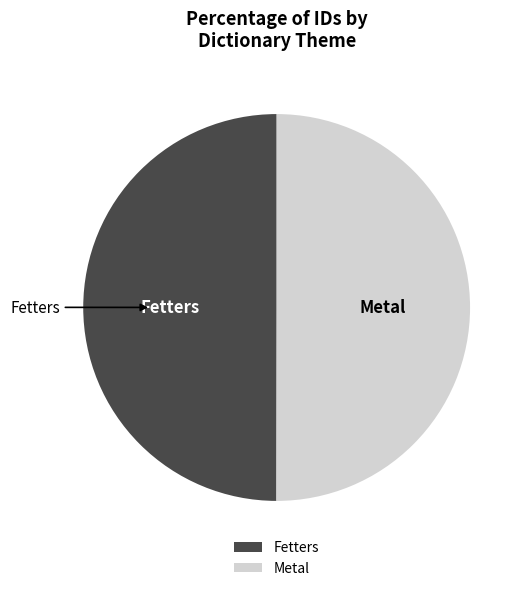

Is it true that Fetters is 64% of the pie?

False